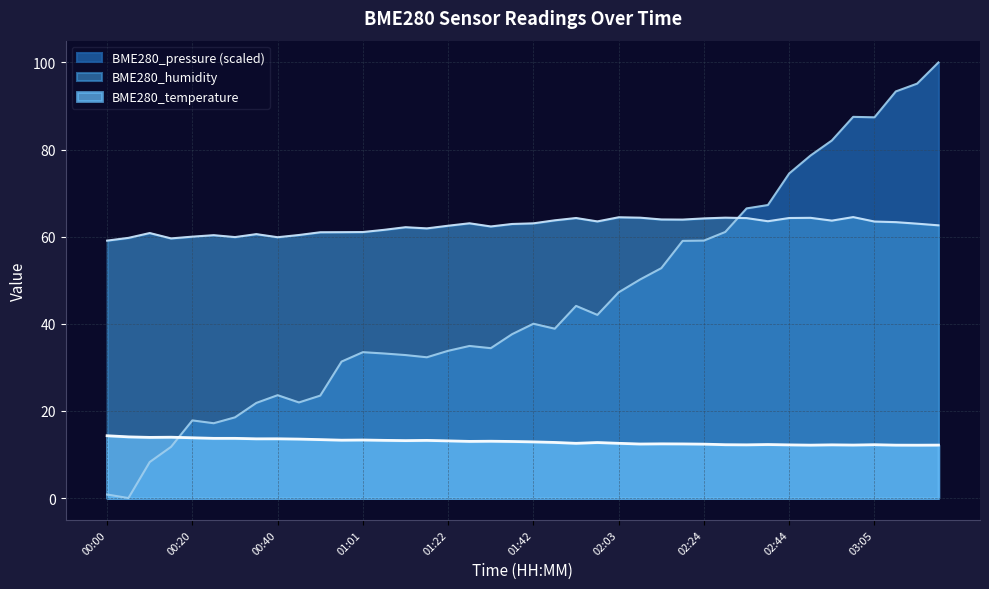

In BME280_pressure, how many points are higher than both neighbors (excluding endpoints)?

7